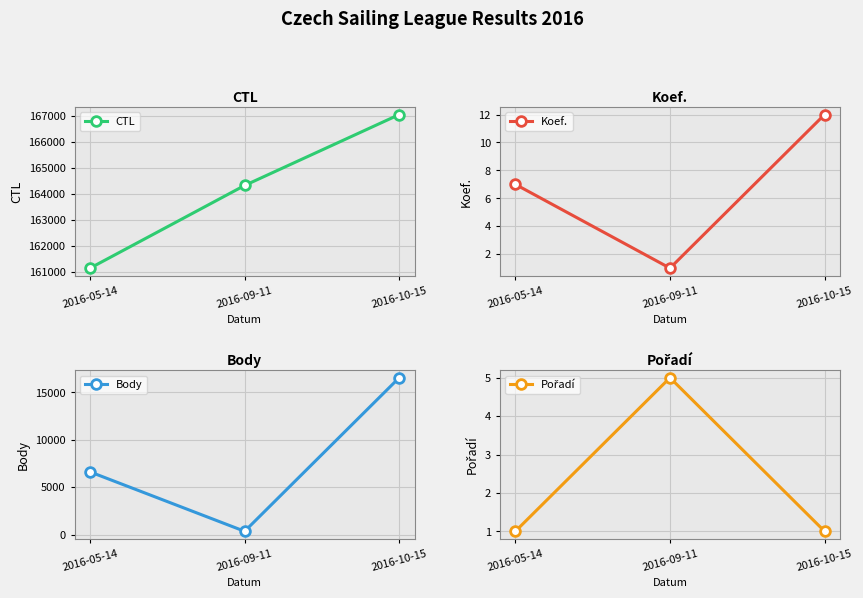

The CTL series shows 221944 at 2016-10-15. True or false?

False